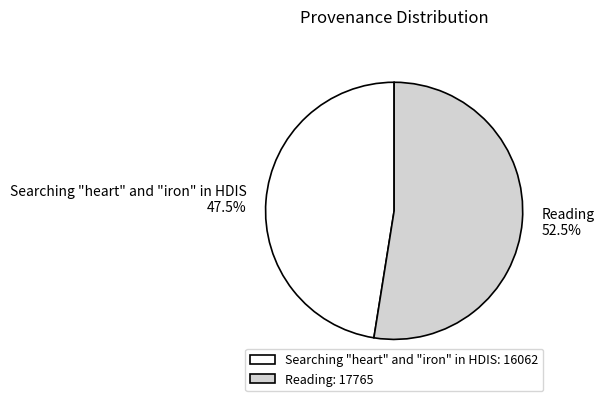

Rank the categories by value from lowest to highest.

Searching "heart" and "iron" in HDIS, Reading